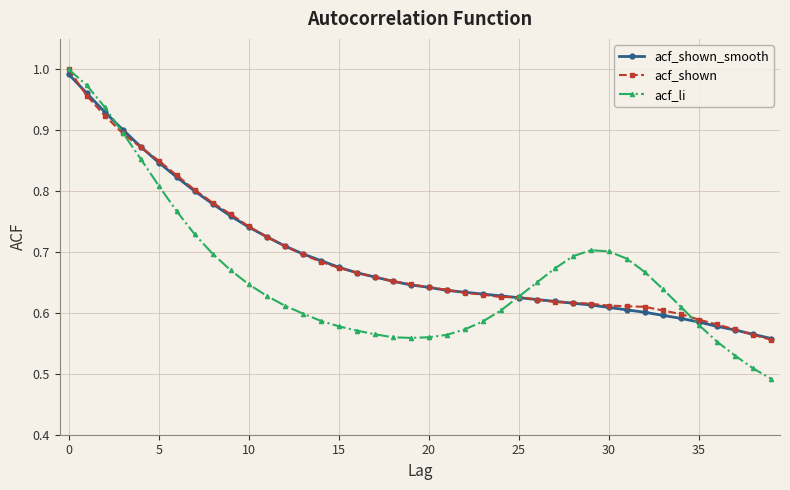

Which series has the largest range (max minus min)?

acf_li